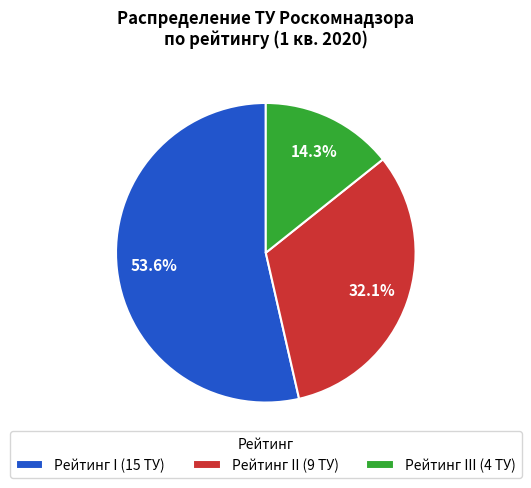

Count the number of slices in the pie.

3